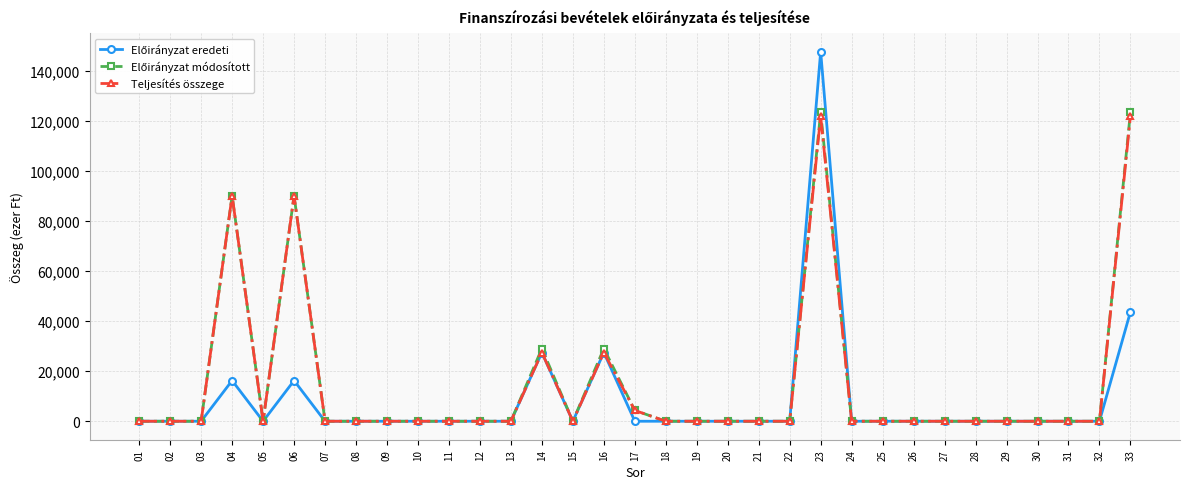

The value of Teljesítés összege at 09 is 0. True or false?

True